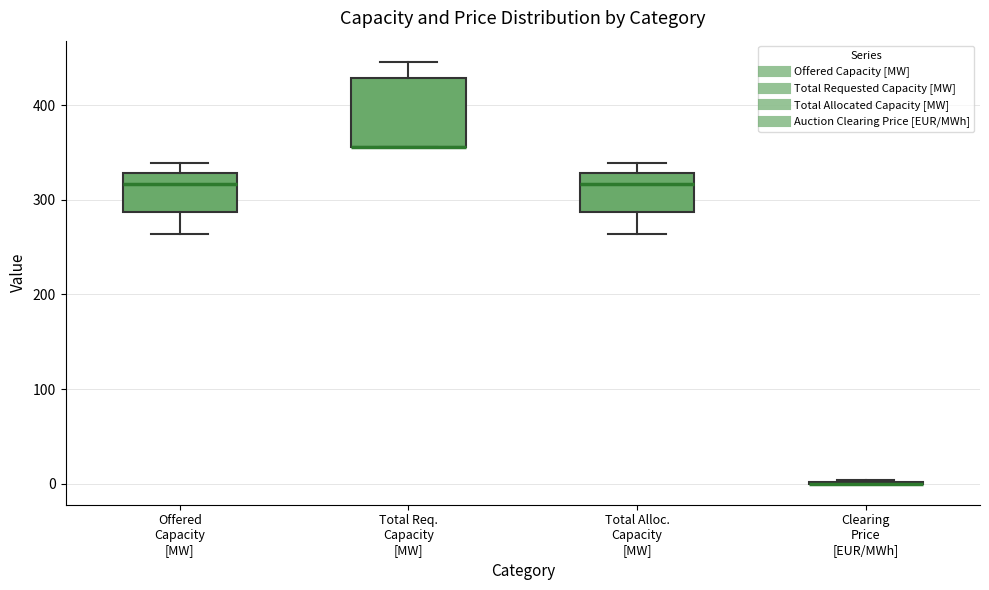

Reading left to right, transcribe this box plot: for each box, give where its median line is, the range the box spans, and where its two whiskers end, as read against the y-axis. The values are not printed on the chart, so give them approximately, as read against the axis.

Offered Capacity [MW]: median 320, box 290 to 330, whiskers 260 to 340
Total Req. Capacity [MW]: median 360 (drawn on the box's lower edge), box 360 to 430, whiskers 360 to 450
Total Alloc. Capacity [MW]: median 320, box 290 to 330, whiskers 260 to 340
Clearing Price [EUR/MWh]: box collapsed to a line at 0, whiskers 0 to 0